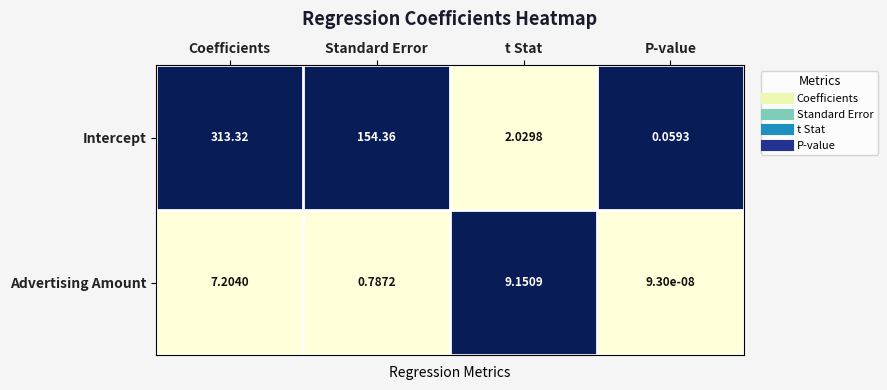

Between Standard Error and t Stat, which series saw the biggest shift?

Intercept